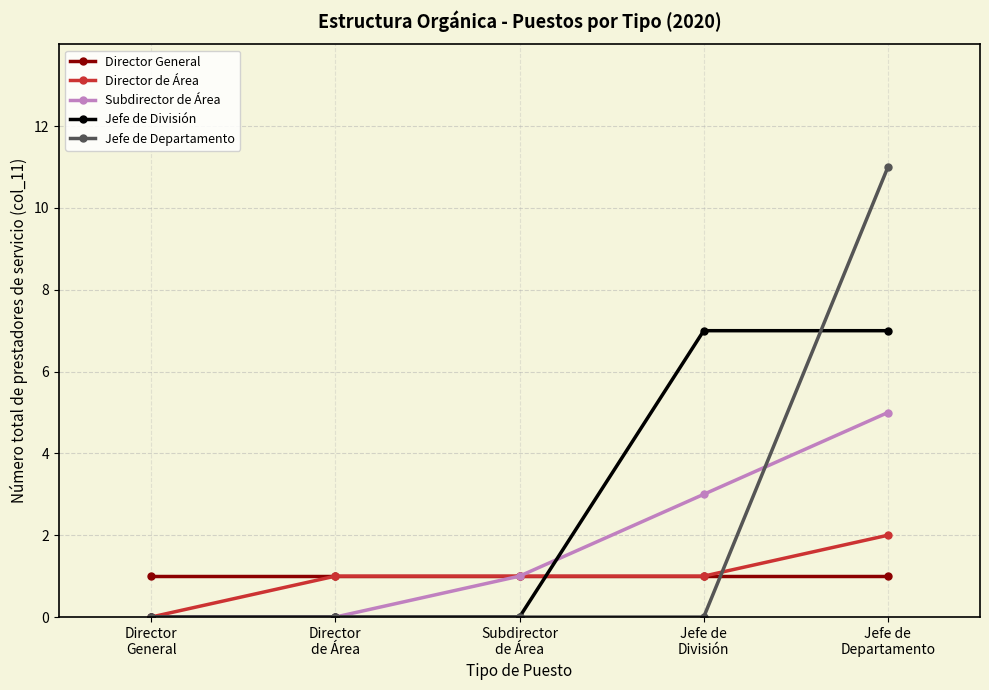

What is the sum of all Director General values?

5